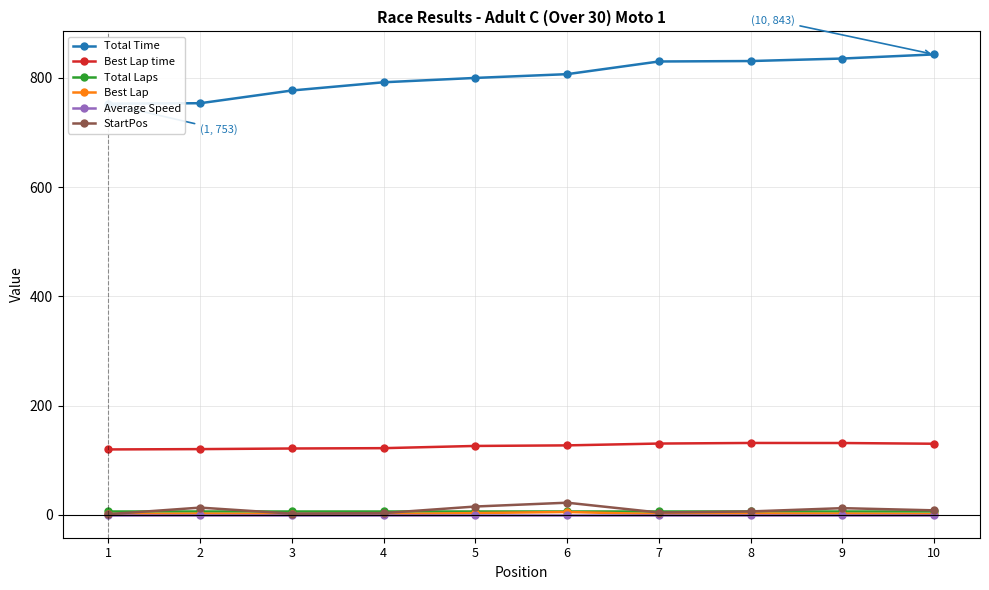

Reading left to right, list all the values displayed in this chart.

Total Time: 753.0	753.8	777.1	792.2	800.1	807.0	830.2	831.0	835.6	843.2
Best Lap time: 119.6	120.2	121.3	121.9	126.0	127.0	130.3	131.4	131.3	130.0
Total Laps: 6.0	6.0	6.0	6.0	6.0	6.0	6.0	6.0	6.0	6.0
Best Lap: 1.0	2.0	1.0	1.0	3.0	5.0	1.0	2.0	2.0	1.0
Average Speed: 0.0	0.0	0.0	0.0	0.0	0.0	0.0	0.0	0.0	0.0
StartPos: 1.0	13.0	2.0	3.0	15.0	22.0	4.0	6.0	12.0	8.0